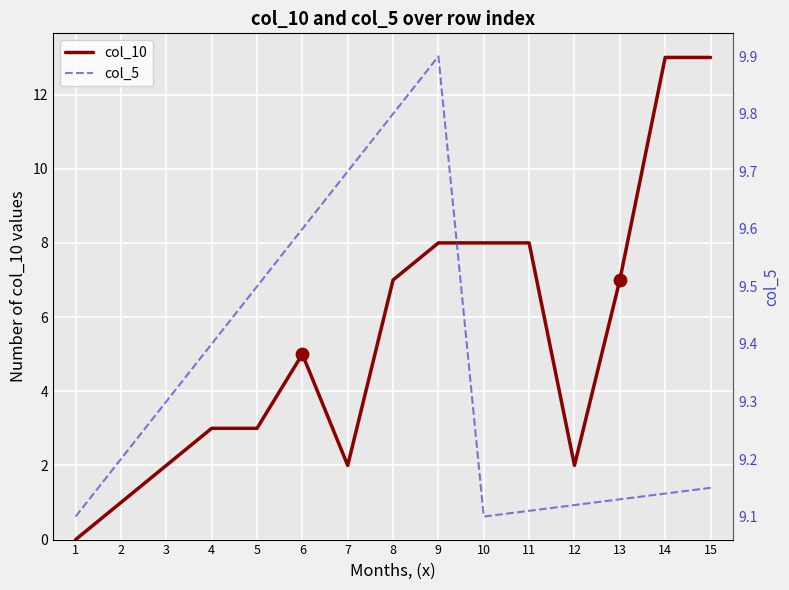

Which series reaches the minimum Y coordinate?

col_10